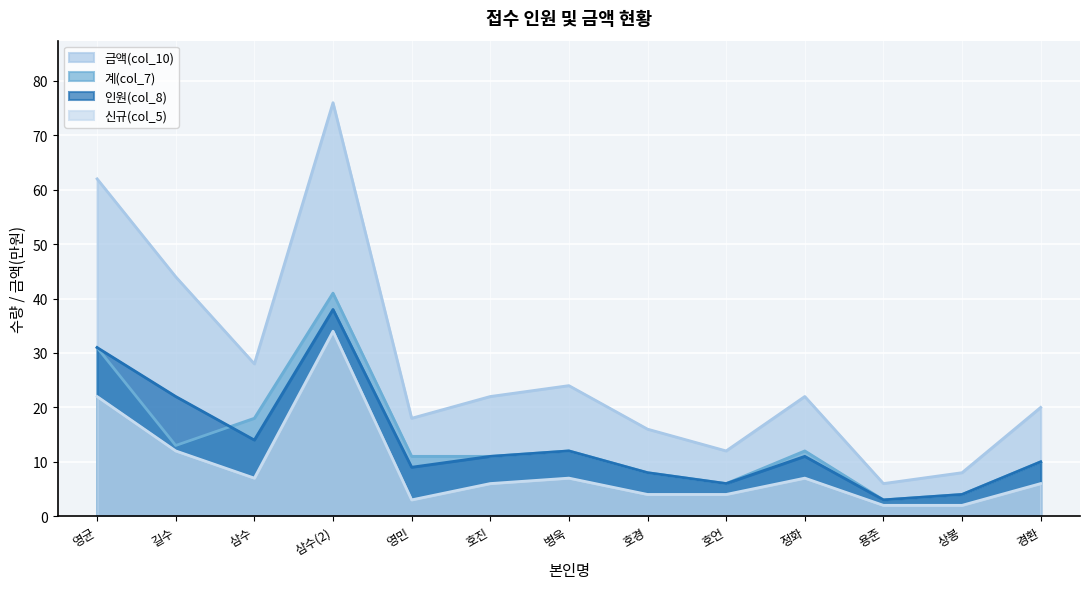

What is the label of the 9th point from the left?

호언